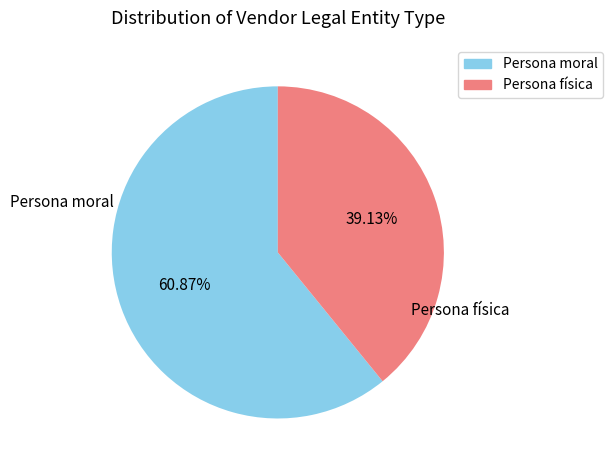

How many slices are in this pie chart?

2